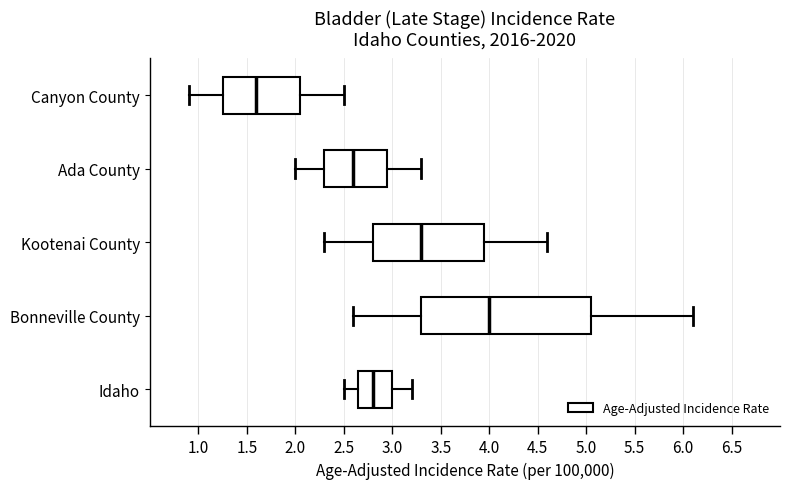

Where is the right edge of the box for Ada County on the x-axis? The values are not printed on the chart, so give them approximately, as read against the axis.

2.95